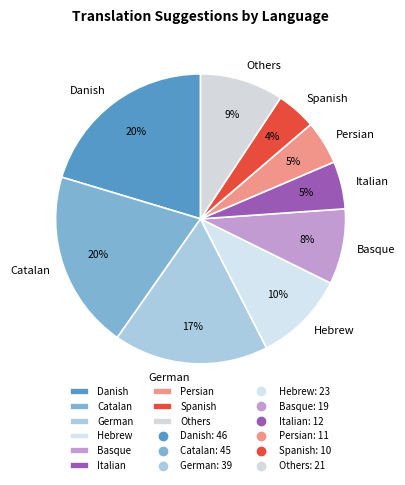

Do German and Hebrew together represent more than half of the pie?

No